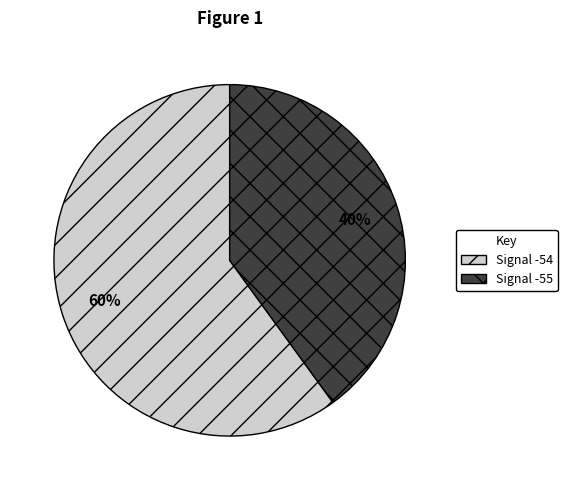

True or false: Signal -55 accounts for 27% of the total.

False